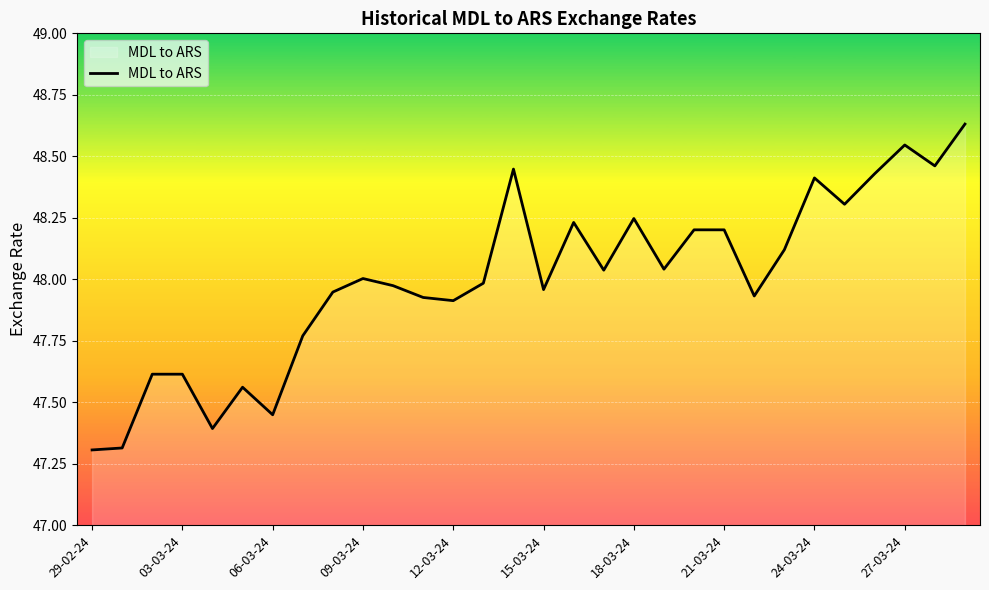

What is the difference between the maximum and minimum values?

1.3